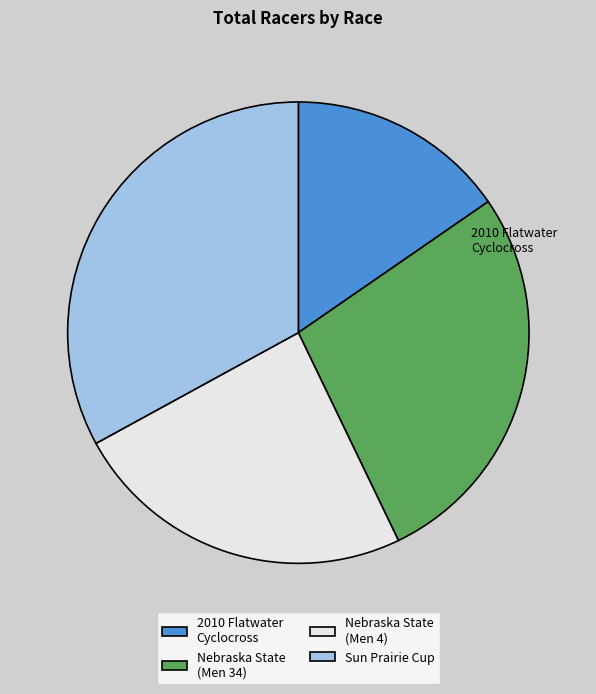

Which slice is the largest?

Sun Prairie Cup